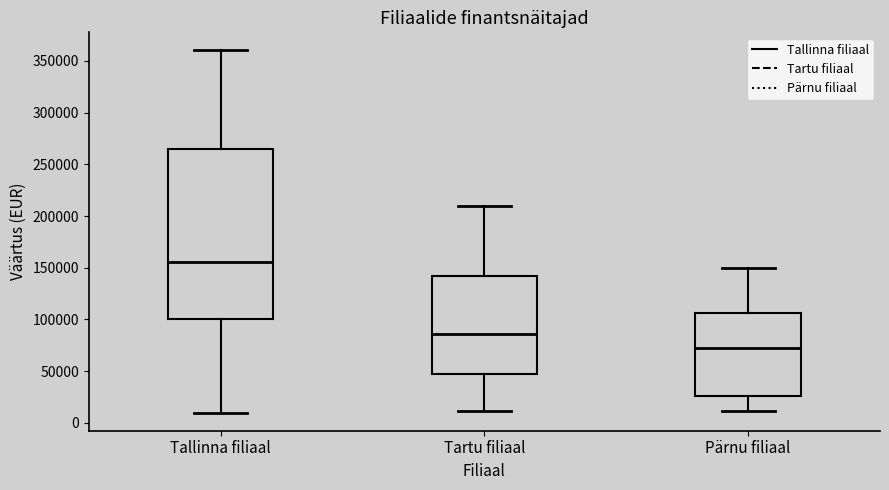

Reading left to right, read every box against the y-axis: the position of its median line, the range the box covers, and the ends of its whiskers. The values are not printed on the chart, so give them approximately, as read against the axis.

Tallinna filiaal: median 155000, box 100000 to 265000, whiskers 10000 to 360000
Tartu filiaal: median 85000, box 50000 to 145000, whiskers 10000 to 210000
Pärnu filiaal: median 70000, box 25000 to 105000, whiskers 10000 to 150000